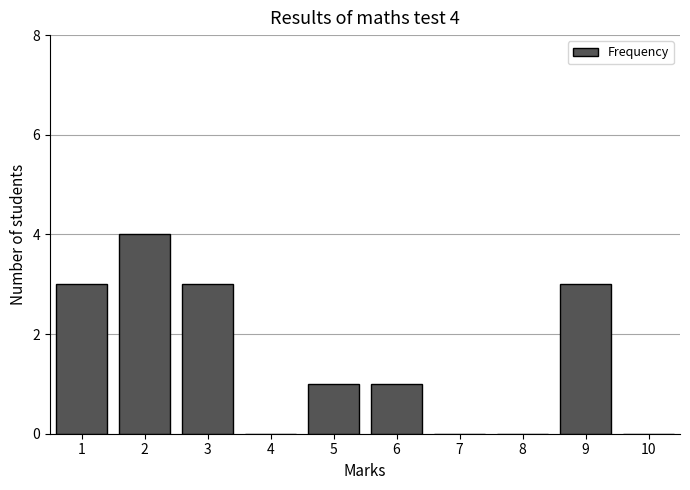

Reading left to right, list all the values displayed in this chart.

1=3	2=4	3=3	4=0	5=1	6=1	7=0	8=0	9=3	10=0